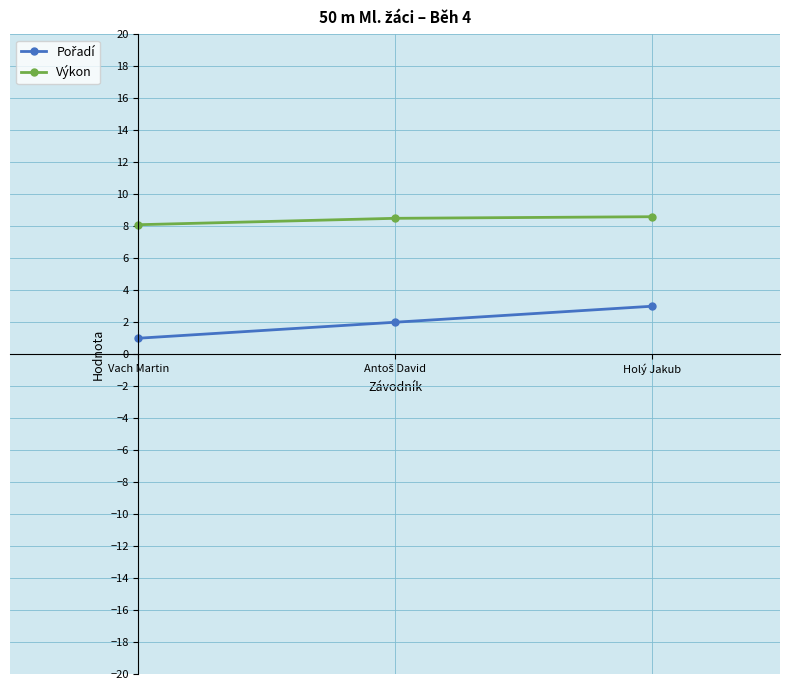

What is the difference between the highest and lowest values at Holý Jakub?

5.6